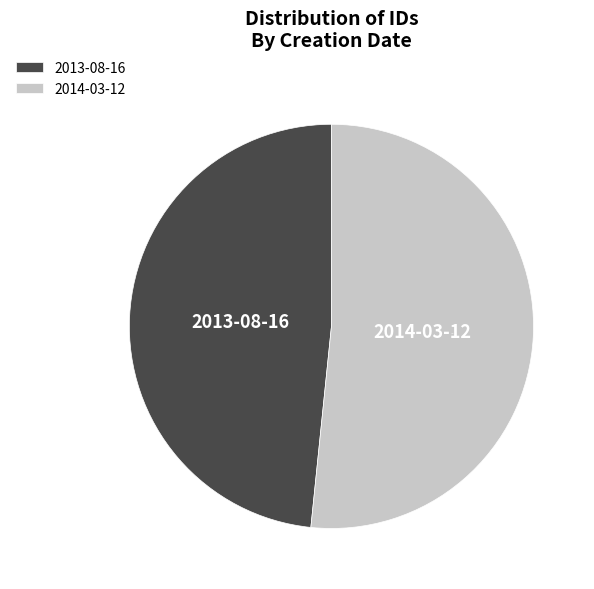

Between 2014-03-12 and 2013-08-16, which is larger?

2014-03-12